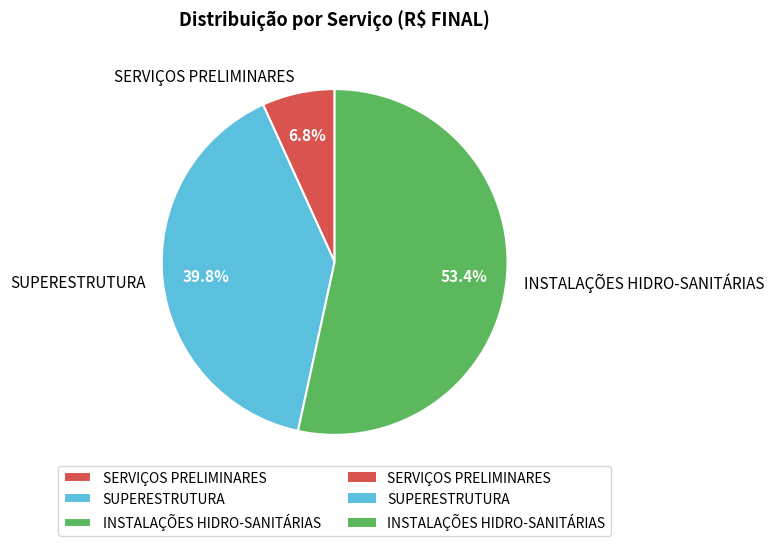

To the nearest percent, what is the difference between the largest and smallest slice percentages?

47%